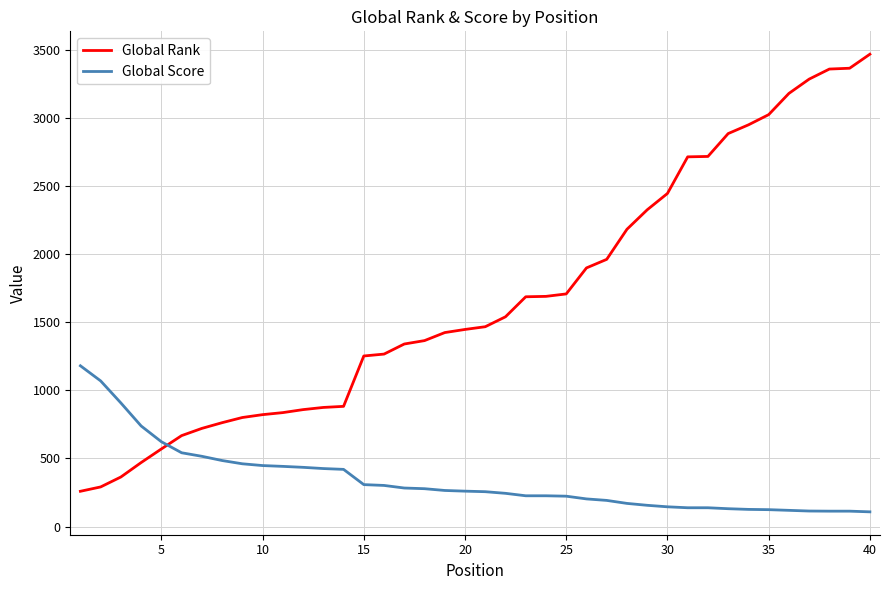

What is the lowest value of the Global Rank series?

259